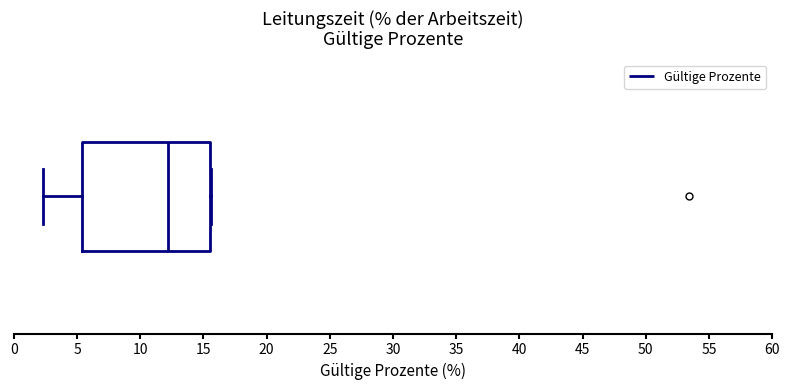

Transcribe this box plot: give where the median line is, the range the box spans, and where the two whiskers end, as read against the x-axis. The values are not printed on the chart, so give them approximately, as read against the axis.

median 12.0, box 5.5 to 15.5, whiskers 2.5 to 15.5